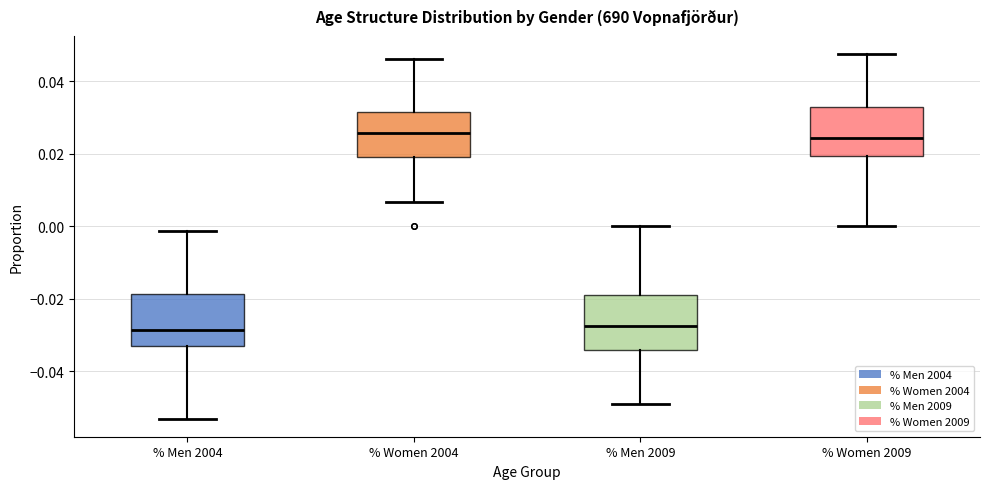

Reading left to right, transcribe this box plot: for each box, give where its median line is, the range the box spans, and where its two whiskers end, as read against the y-axis. The values are not printed on the chart, so give them approximately, as read against the axis.

% Men 2004: median -0.028, box -0.032 to -0.018, whiskers -0.054 to -0.002
% Women 2004: median 0.026, box 0.020 to 0.032, whiskers 0.006 to 0.046
% Men 2009: median -0.028, box -0.034 to -0.018, whiskers -0.048 to 0.000
% Women 2009: median 0.024, box 0.020 to 0.034, whiskers 0.000 to 0.048